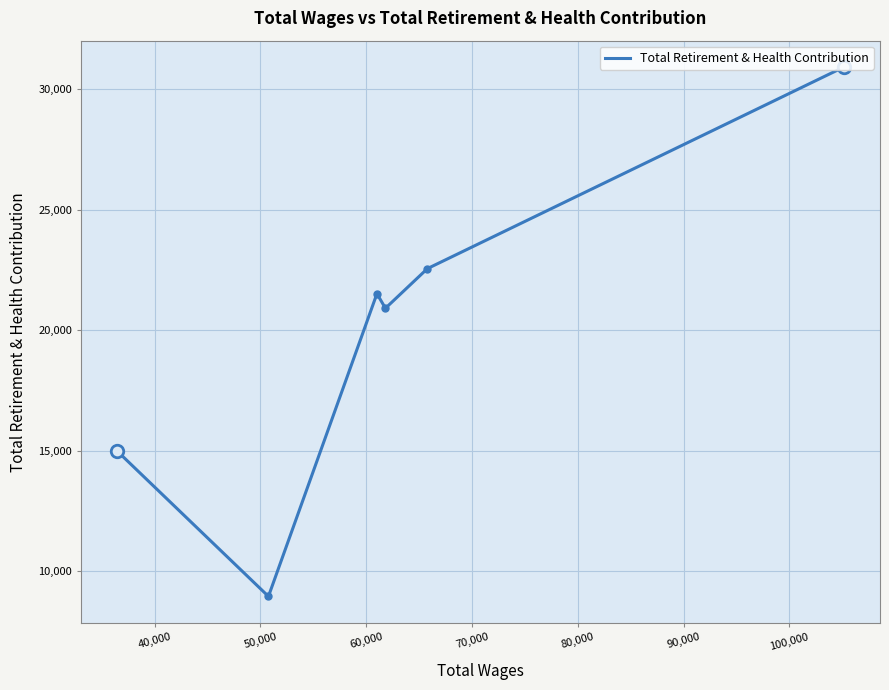

How many interior local valleys (lower than both neighbors) does the data have?

2